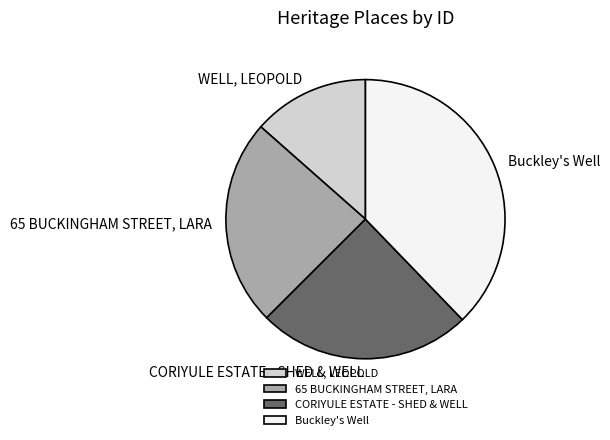

How many slices are in this pie chart?

4